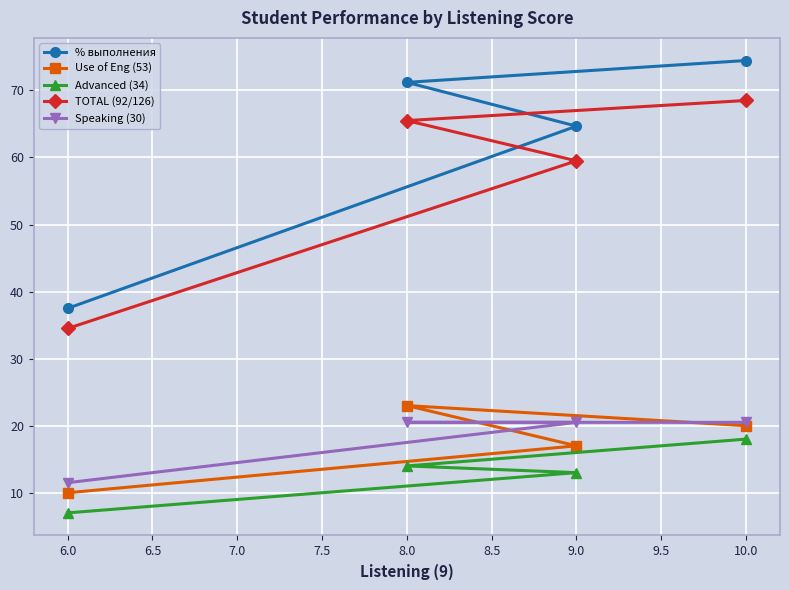

The value of TOTAL (92/126) at 9.0 is 39.1. True or false?

False